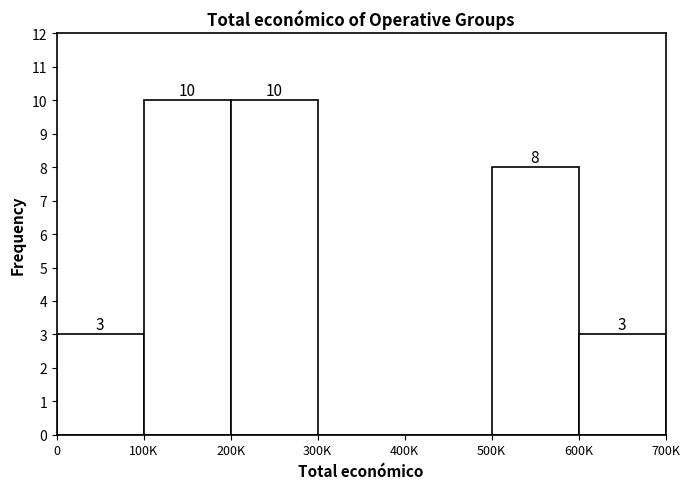

Reading right to left, list all the values displayed in this chart.

600K=3	500K=8	400K=0	300K=0	200K=10	100K=10	0=3